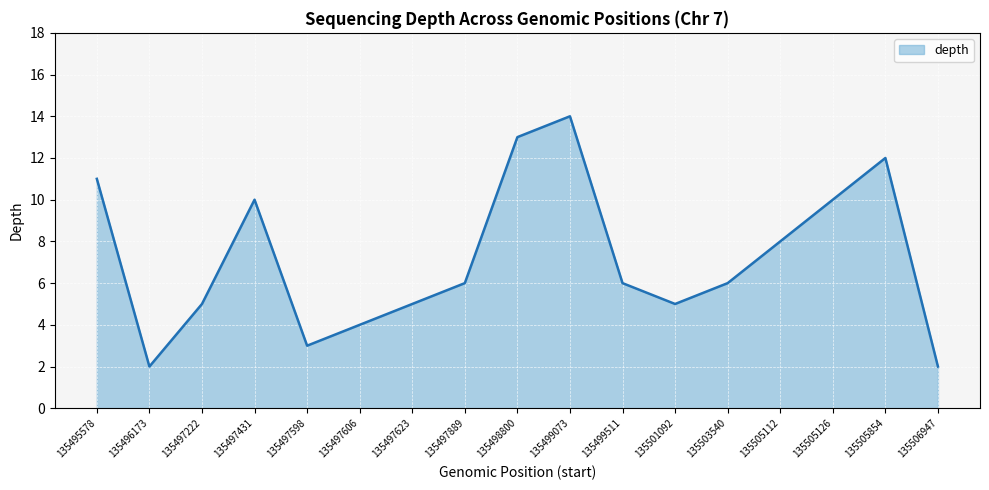

The value at 135506947 is 2. True or false?

True